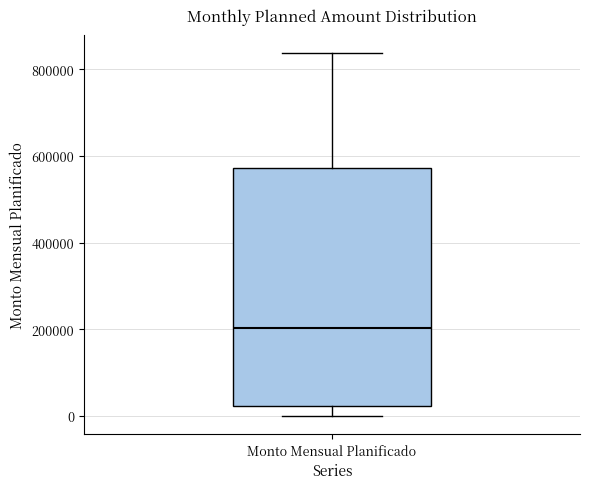

Transcribe this box plot: give where the median line is, the range the box spans, and where the two whiskers end, as read against the y-axis. The values are not printed on the chart, so give them approximately, as read against the axis.

median 200000, box 20000 to 580000, whiskers 0 to 840000